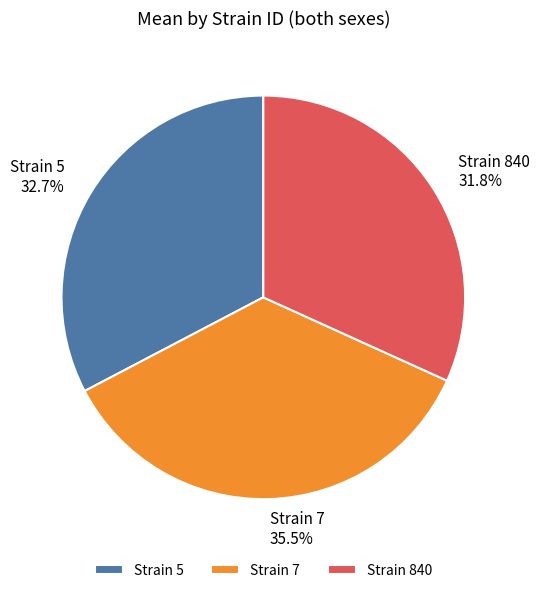

What is the smallest slice in the pie chart?

Strain 840